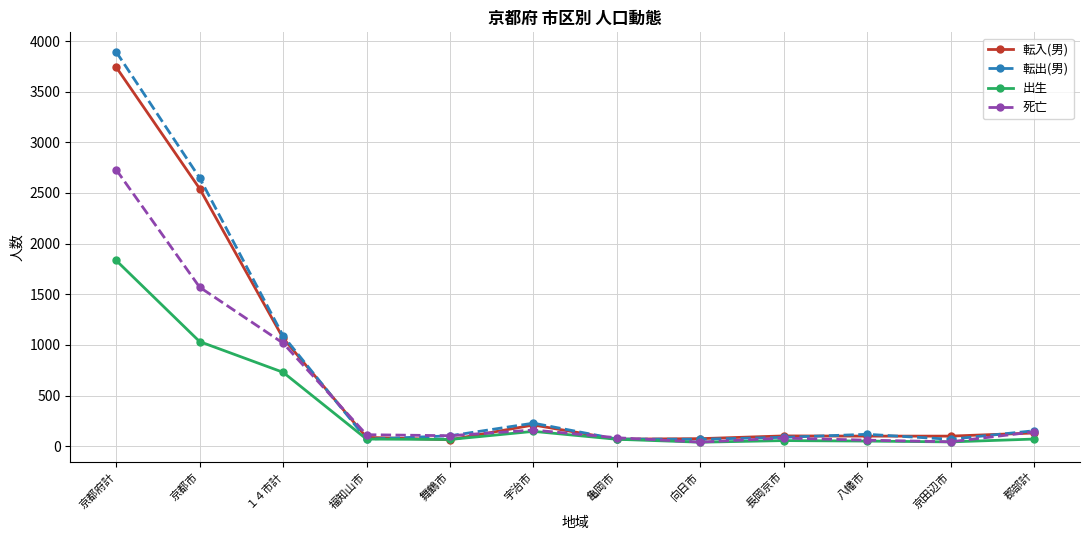

At which label is 転出(男) closest to 1981?

京都市